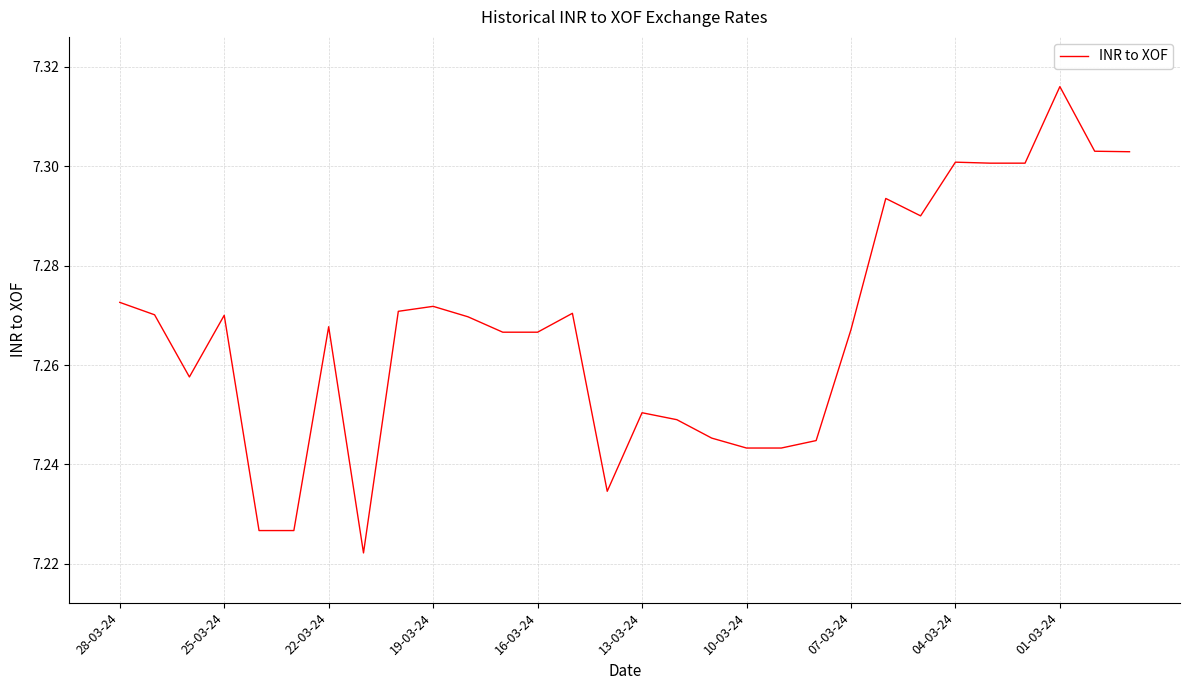

Is this an area chart (filled region under the line)?

No